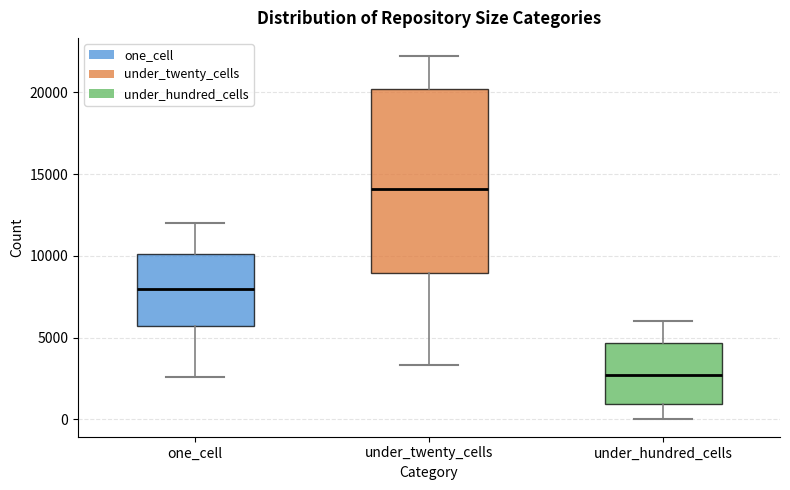

Comparing the boxes themselves (not the whiskers), which one is the tallest?

under_twenty_cells